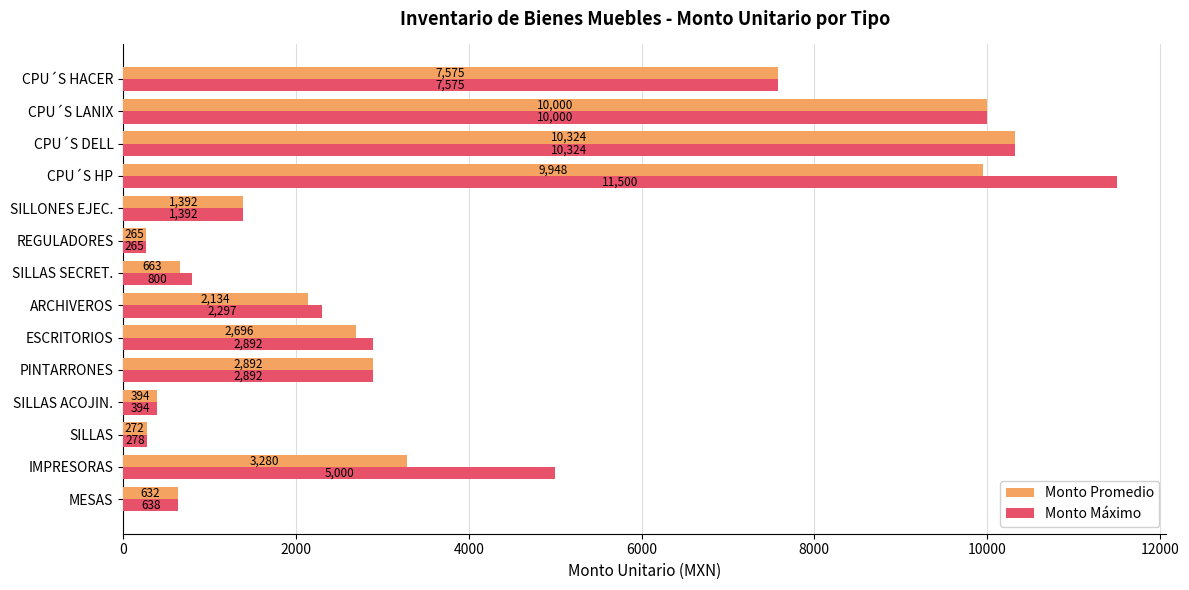

What are all the series names shown in the legend?

Monto Promedio, Monto Máximo